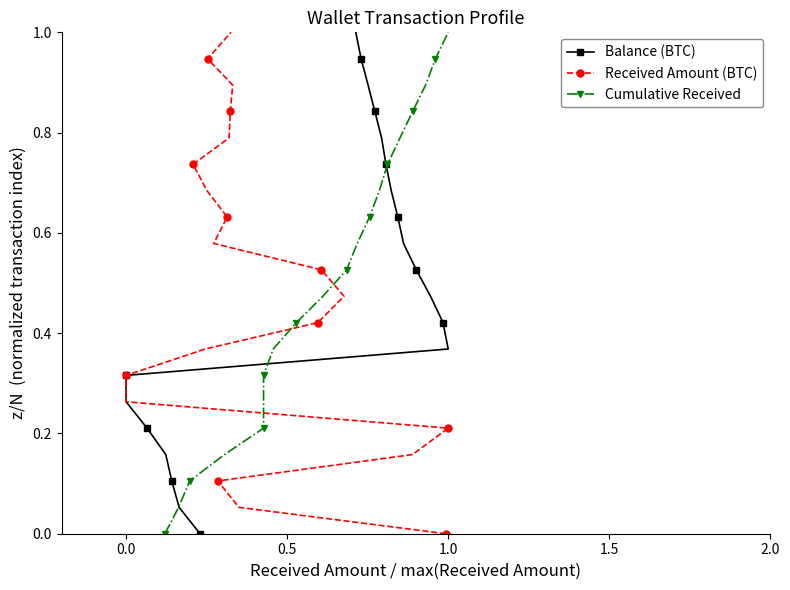

What is the maximum value shown in the chart?

1.0